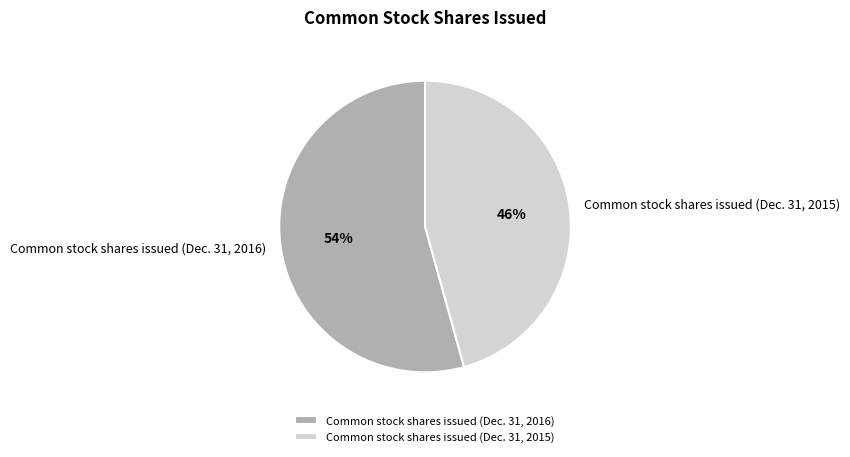

Is the sum of Common stock shares issued (Dec. 31, 2016) and Common stock shares issued (Dec. 31, 2015) greater than half?

Yes